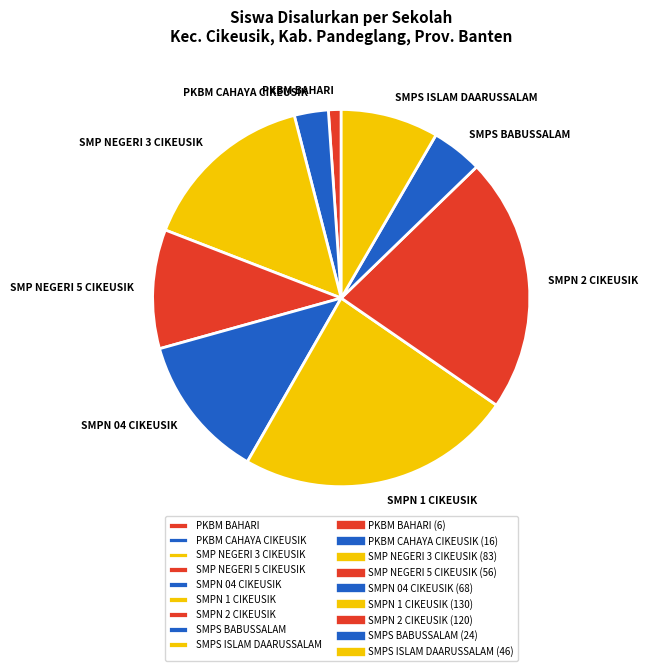

Is it true that PKBM BAHARI is 1% of the pie?

True